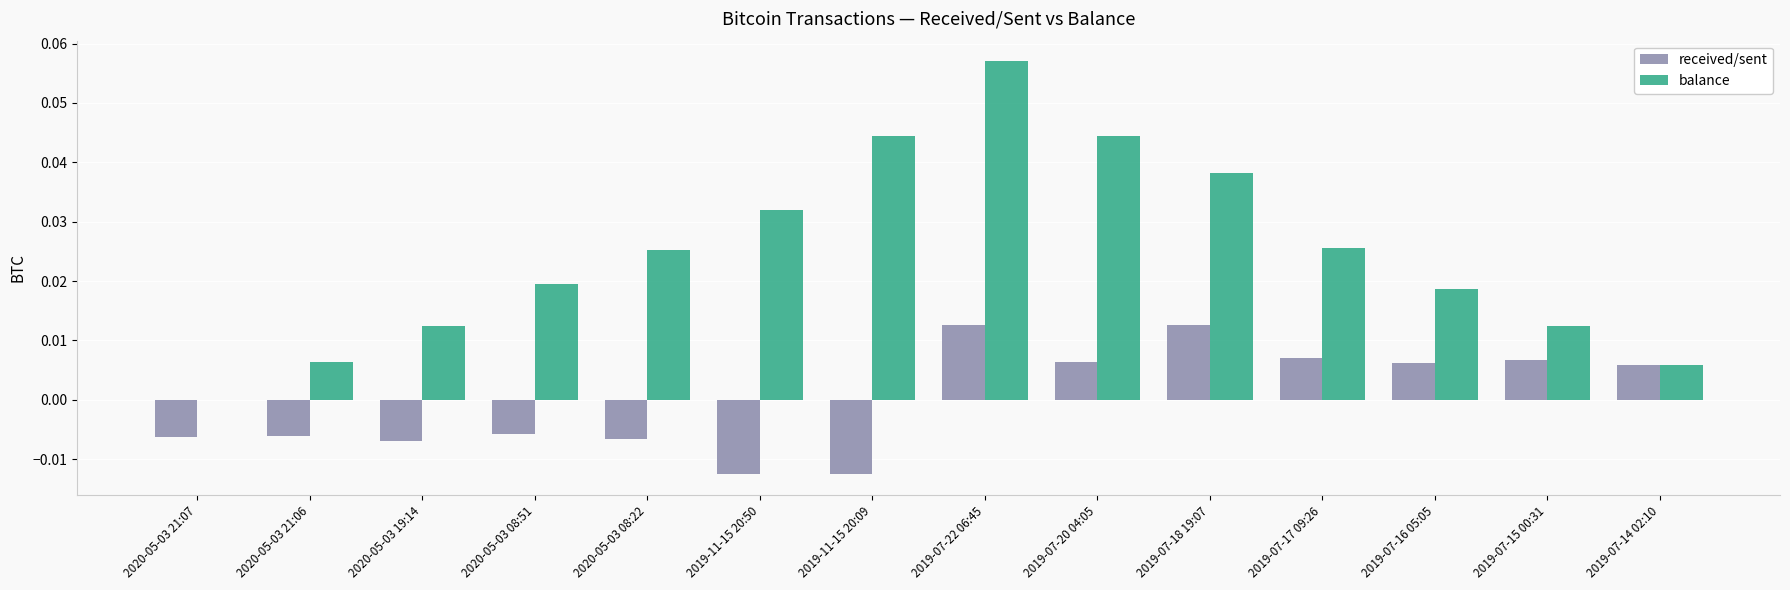

How many groups of bars are there?

14